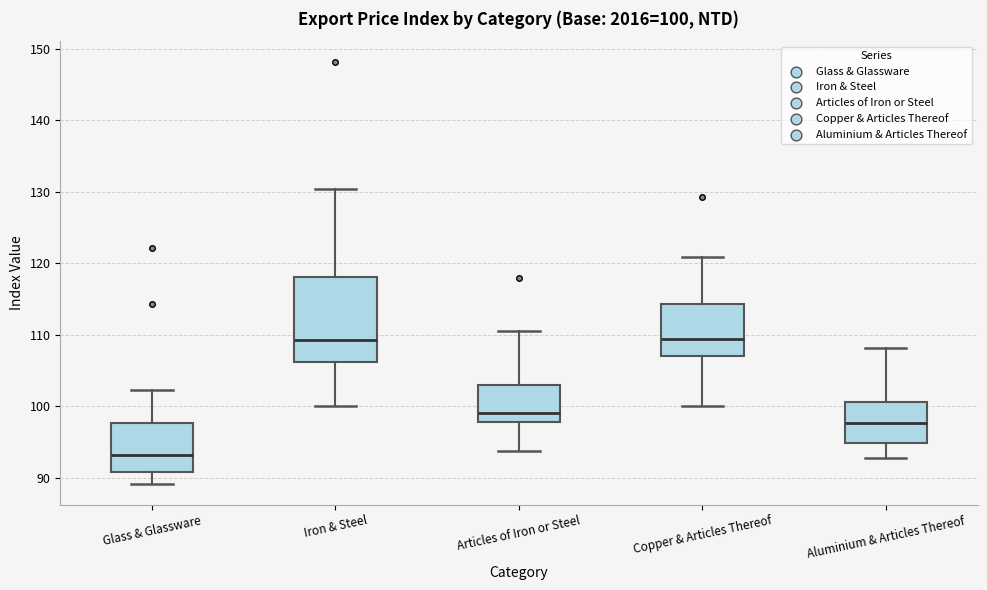

Which box is the tallest, from its lower edge to its upper edge?

Iron & Steel